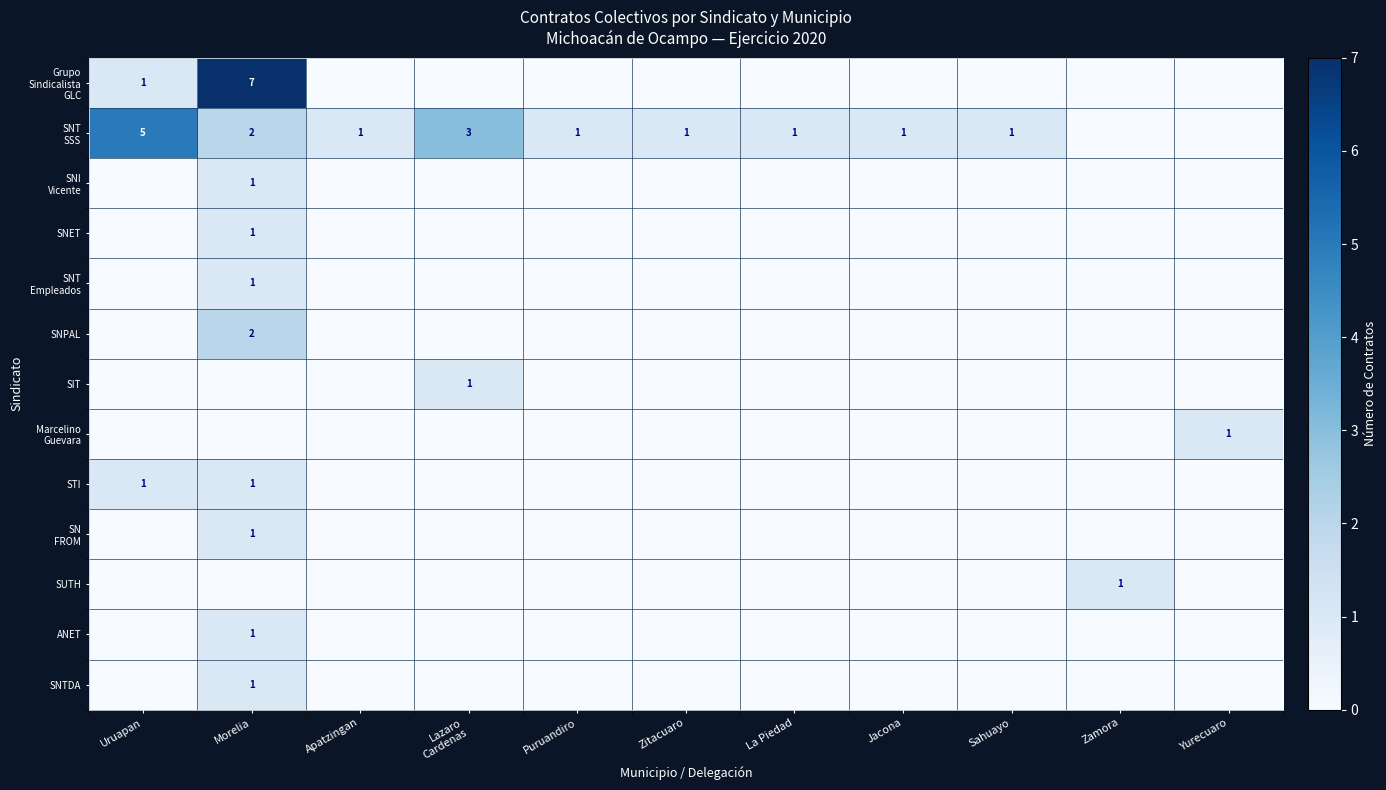

The SNT SSS series shows 1 at Sahuayo. True or false?

True